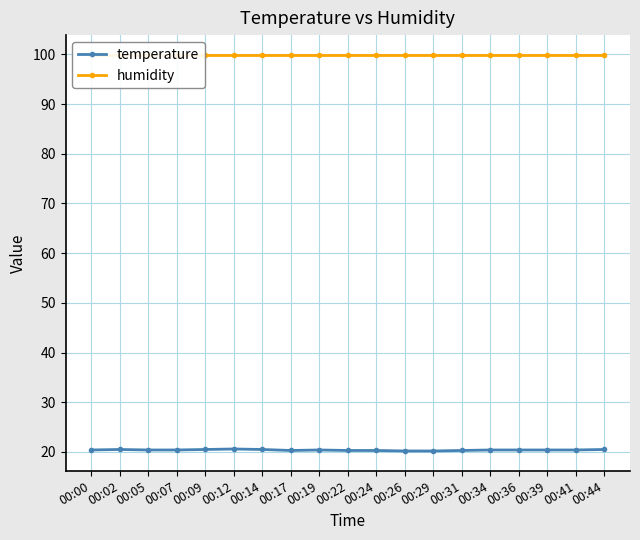

Rank the series at 00:09 from lowest to highest value.

temperature, humidity